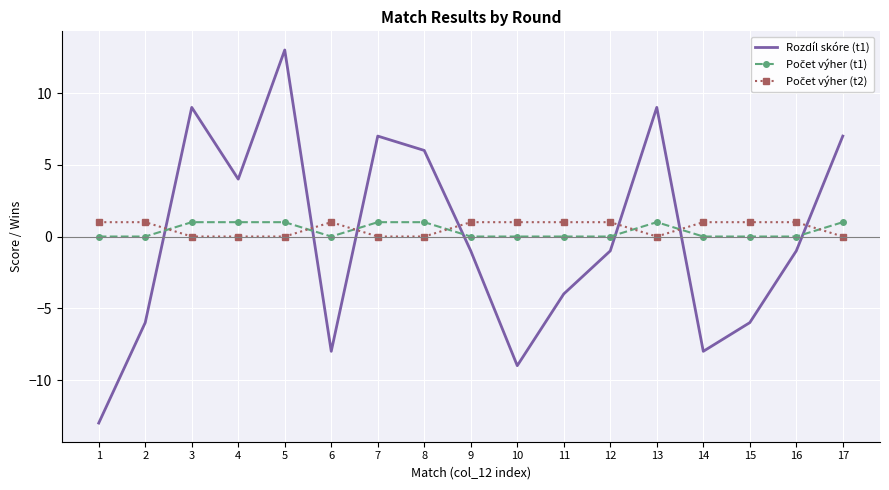

True or false: Rozdíl skóre (t1) has more than 0 points higher than both neighbors.

True